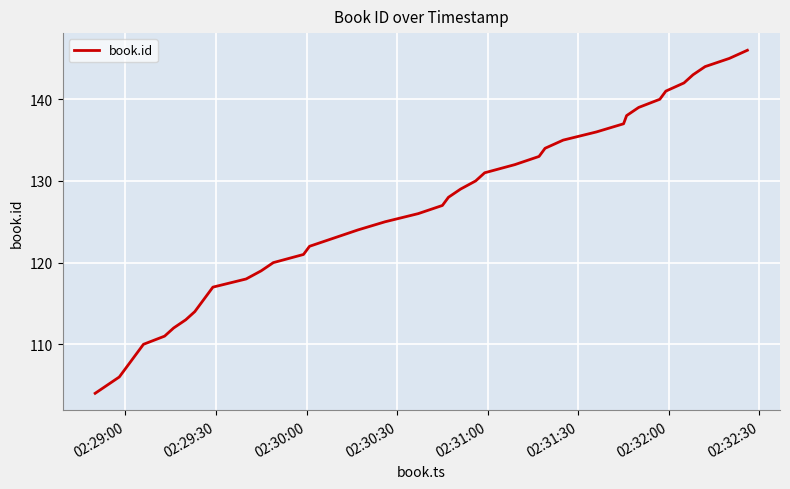

What is the smallest value displayed?

104